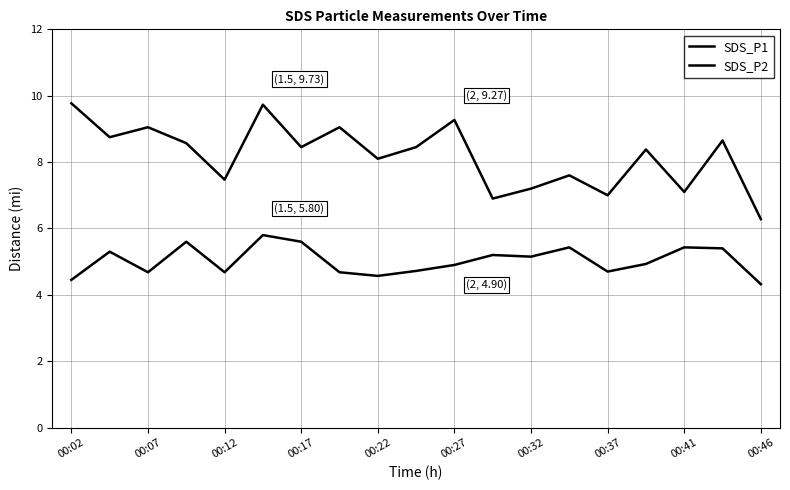

Does the chart have visible grid lines?

Yes